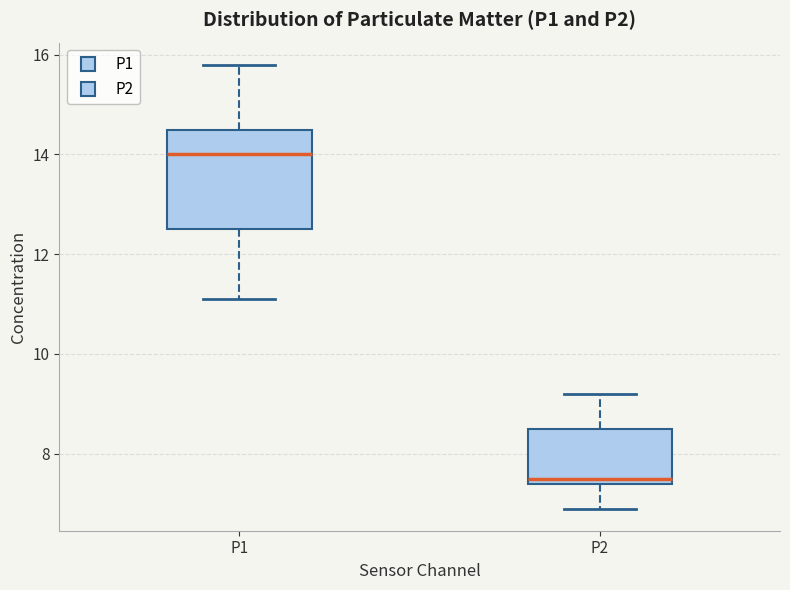

Reading left to right, read every box against the y-axis: the position of its median line, the range the box covers, and the ends of its whiskers. The values are not printed on the chart, so give them approximately, as read against the axis.

P1: median 14.0, box 12.6 to 14.6, whiskers 11.2 to 15.8
P2: median 7.6, box 7.4 to 8.6, whiskers 7.0 to 9.2